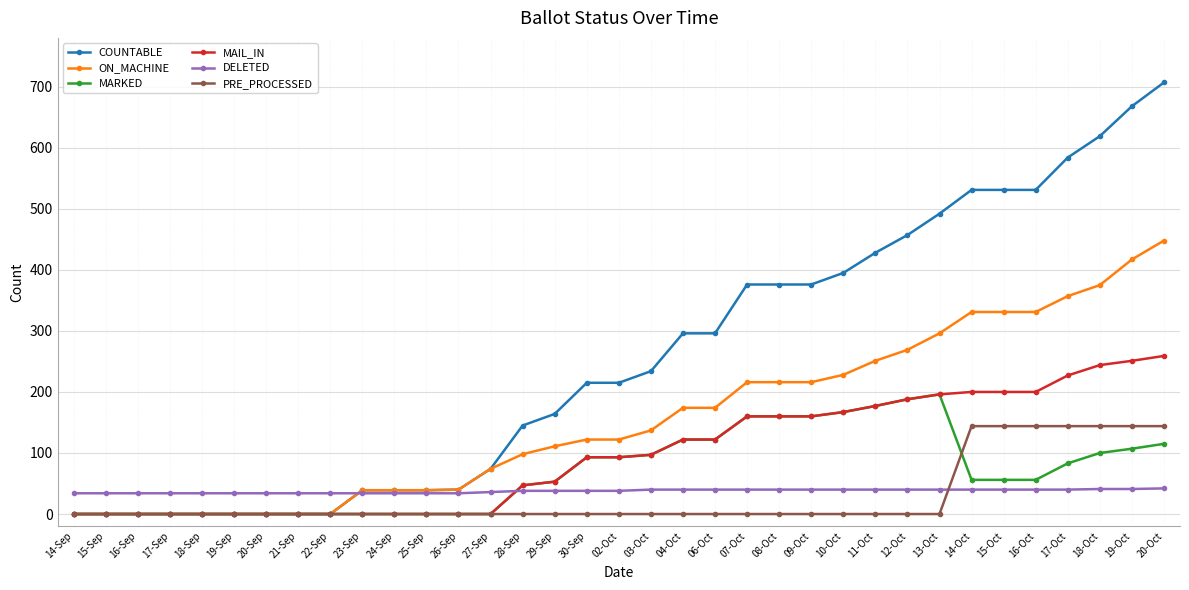

What is the maximum value shown in the chart?

707